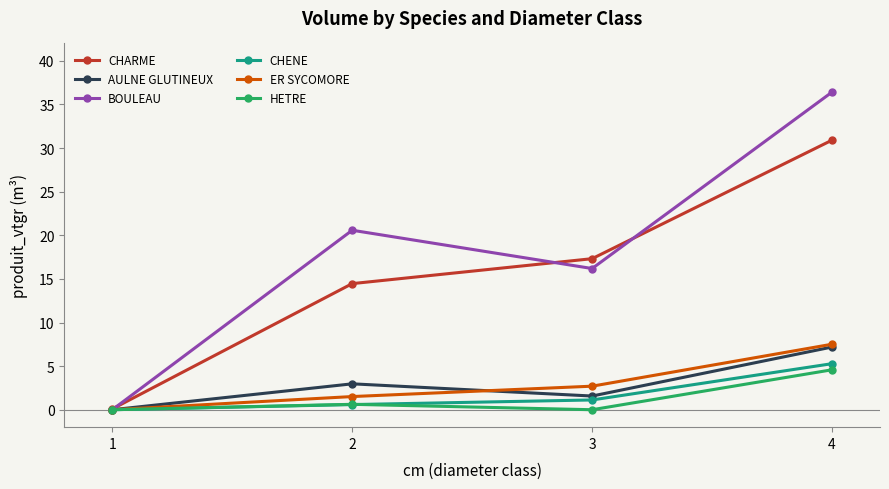

Which series has the widest spread of values?

BOULEAU